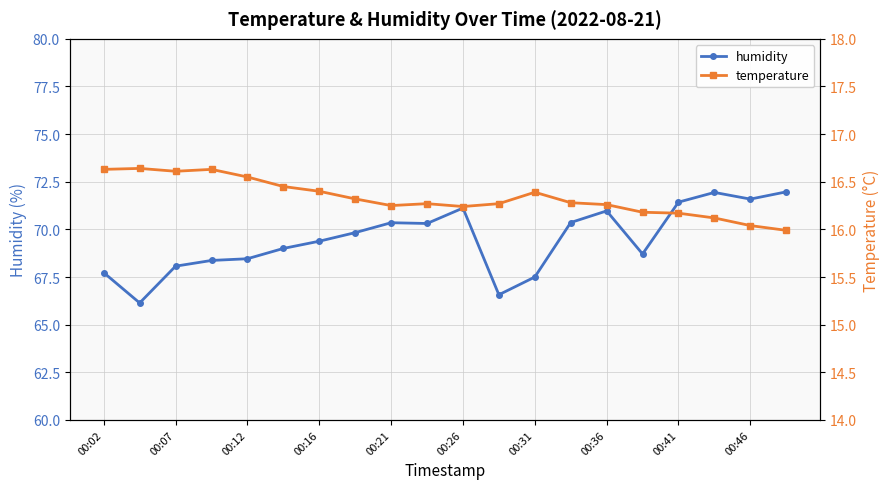

True or false: humidity has more than 2 points higher than both neighbors.

True